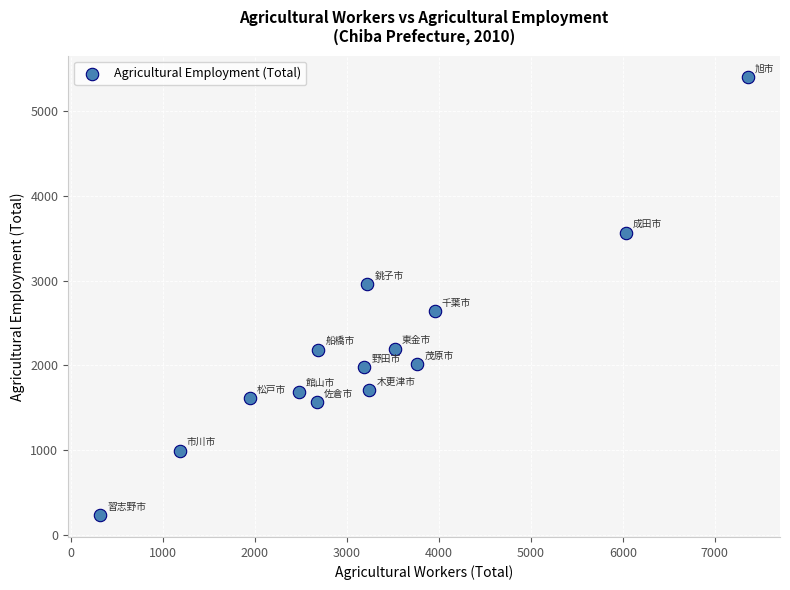

What is the range of X values (max minus min)?

7032